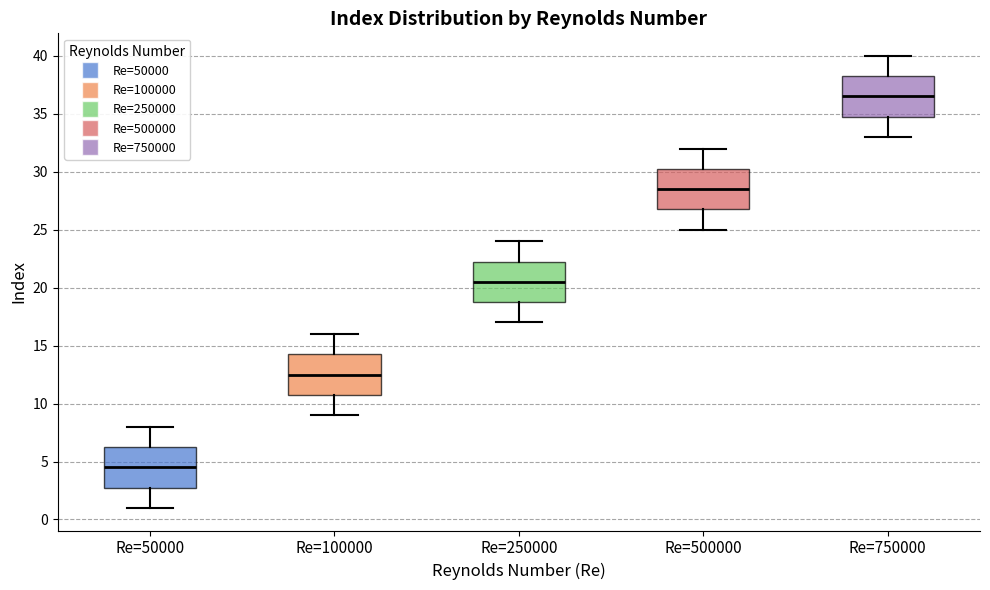

Which box's median line is the highest?

Re=750000